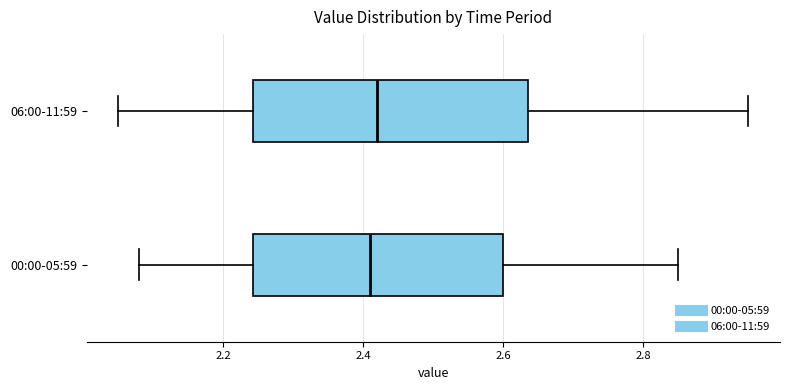

Reading bottom to top, transcribe this box plot: for each box, give where its median line is, the range the box spans, and where its two whiskers end, as read against the x-axis. The values are not printed on the chart, so give them approximately, as read against the axis.

00:00-05:59: median 2.42, box 2.24 to 2.60, whiskers 2.08 to 2.86
06:00-11:59: median 2.42, box 2.24 to 2.64, whiskers 2.06 to 2.96